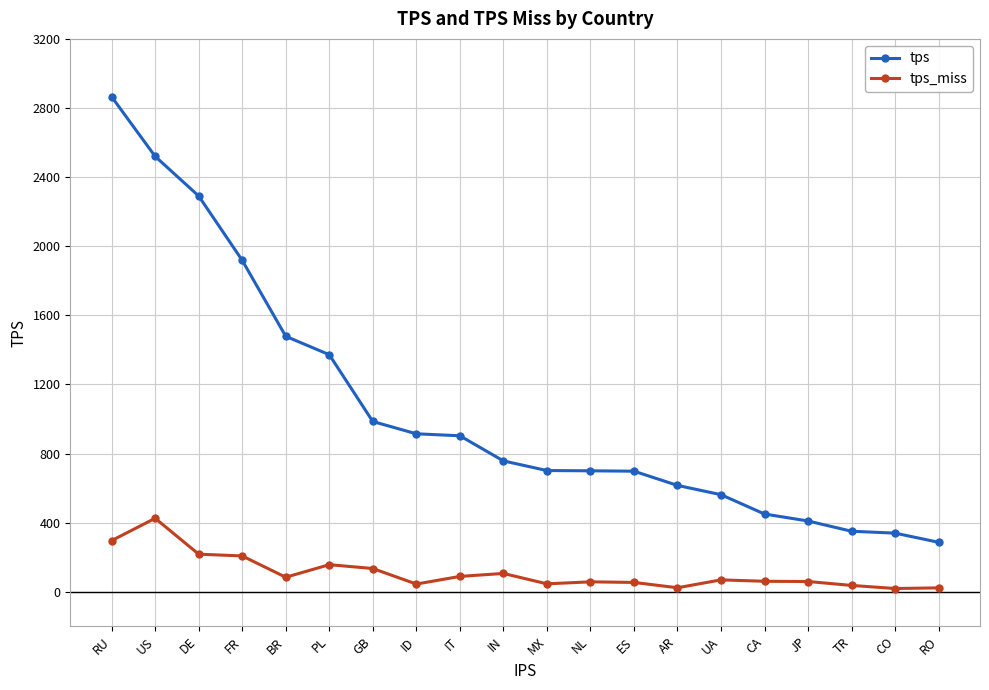

How many distinct data groups are displayed?

2